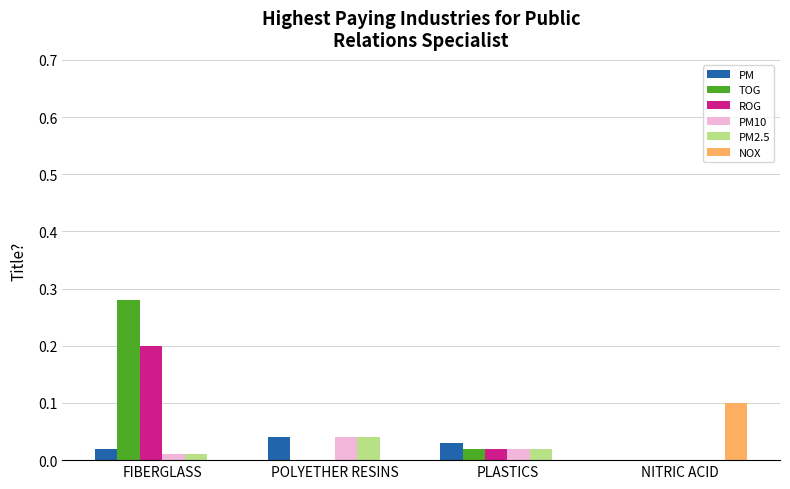

How many values in the PM10 series exceed 0?

3